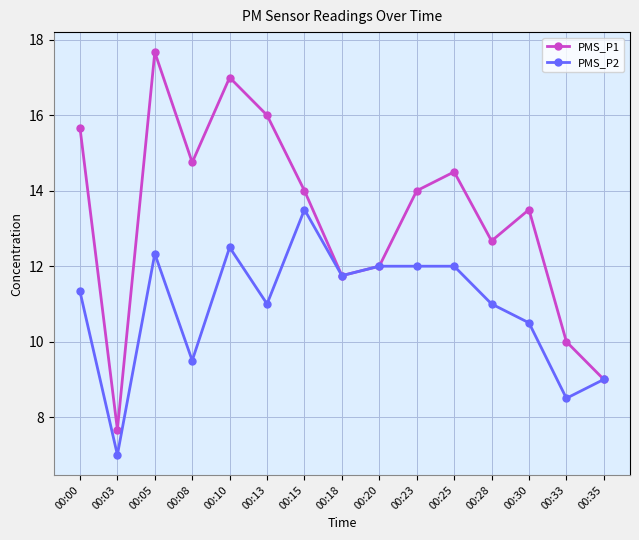

Does the chart have visible grid lines?

Yes